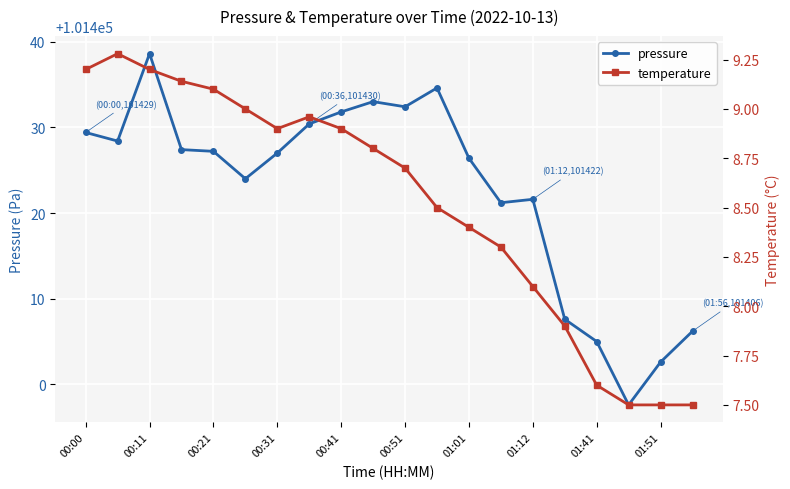

Is this an area chart (filled region under the line)?

No